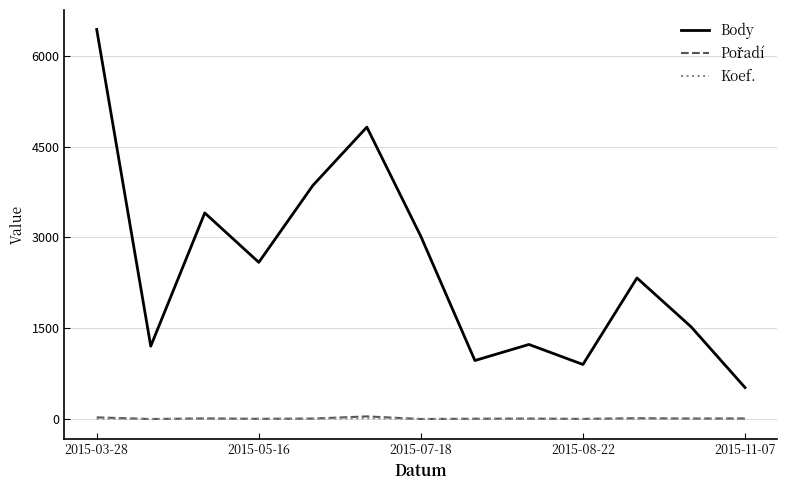

Which series has the largest total across all categories?

Body